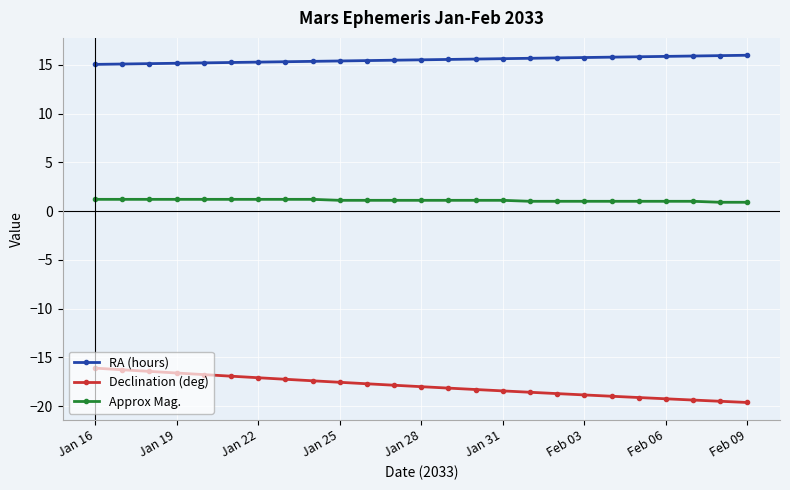

True or false: RA (hours) and Approx Mag. cross at least once.

False